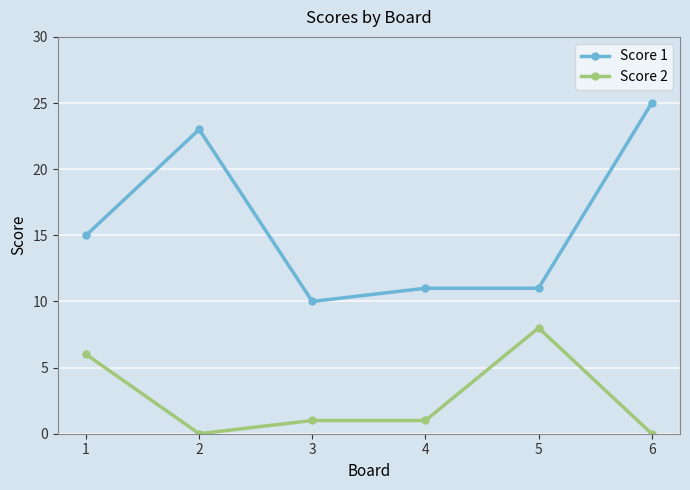

What is the maximum value shown in the chart?

25